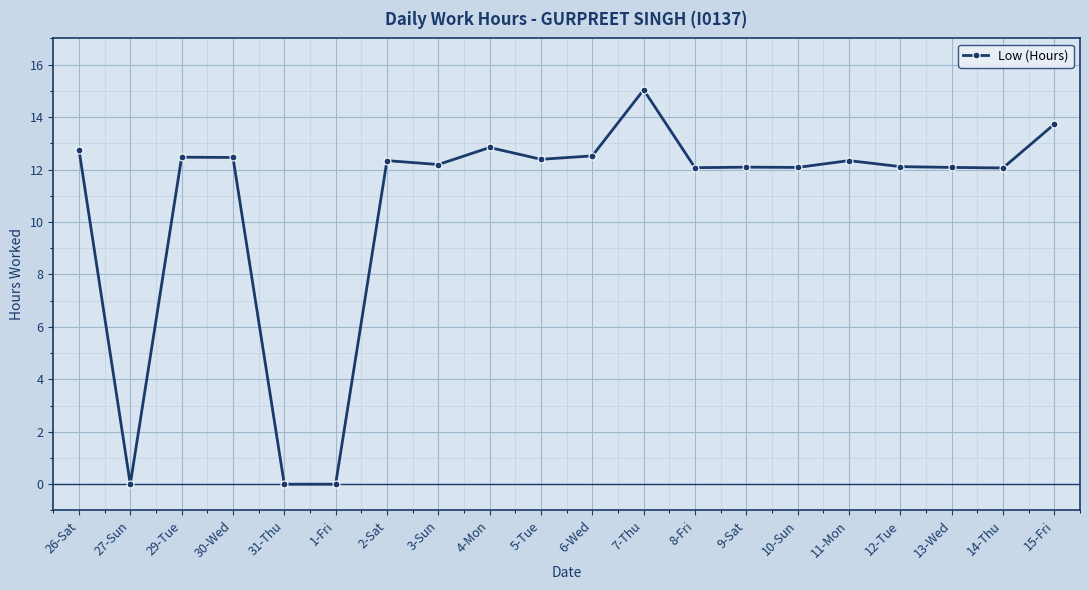

Which has a higher value, 3-Sun or 4-Mon?

4-Mon